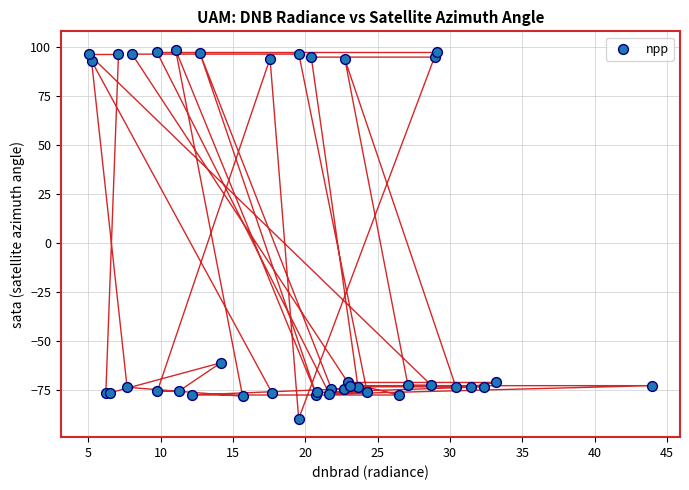

What Y value in the scatter plot is closest to 4?

-60.9